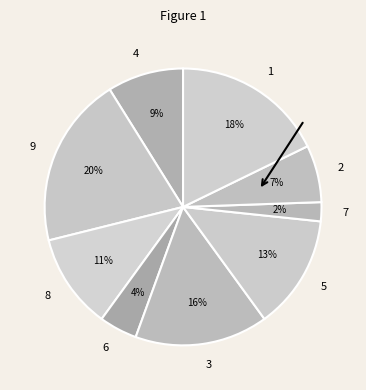

Combined, do 9 and 5 account for over 50%?

No